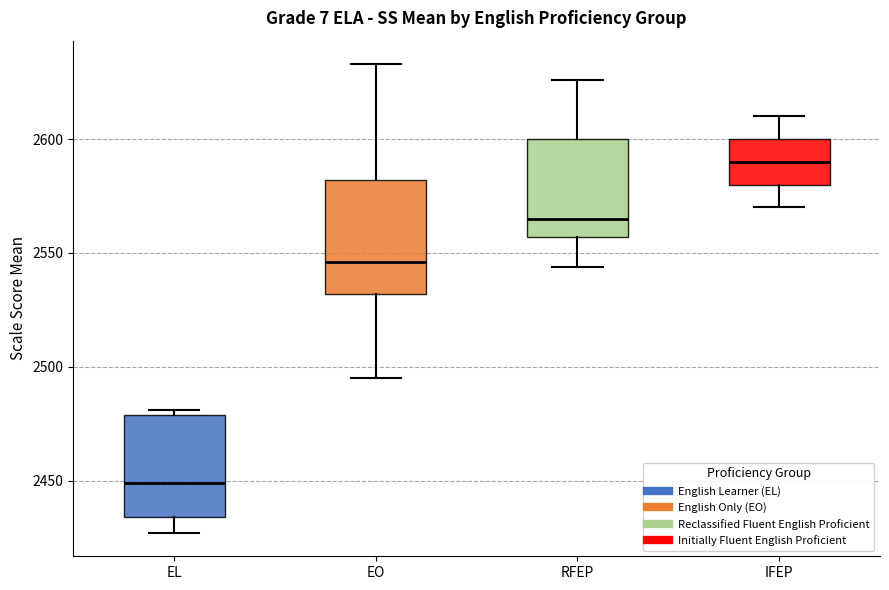

Where does the lower whisker of the box for RFEP end on the y-axis? The values are not printed on the chart, so give them approximately, as read against the axis.

2545